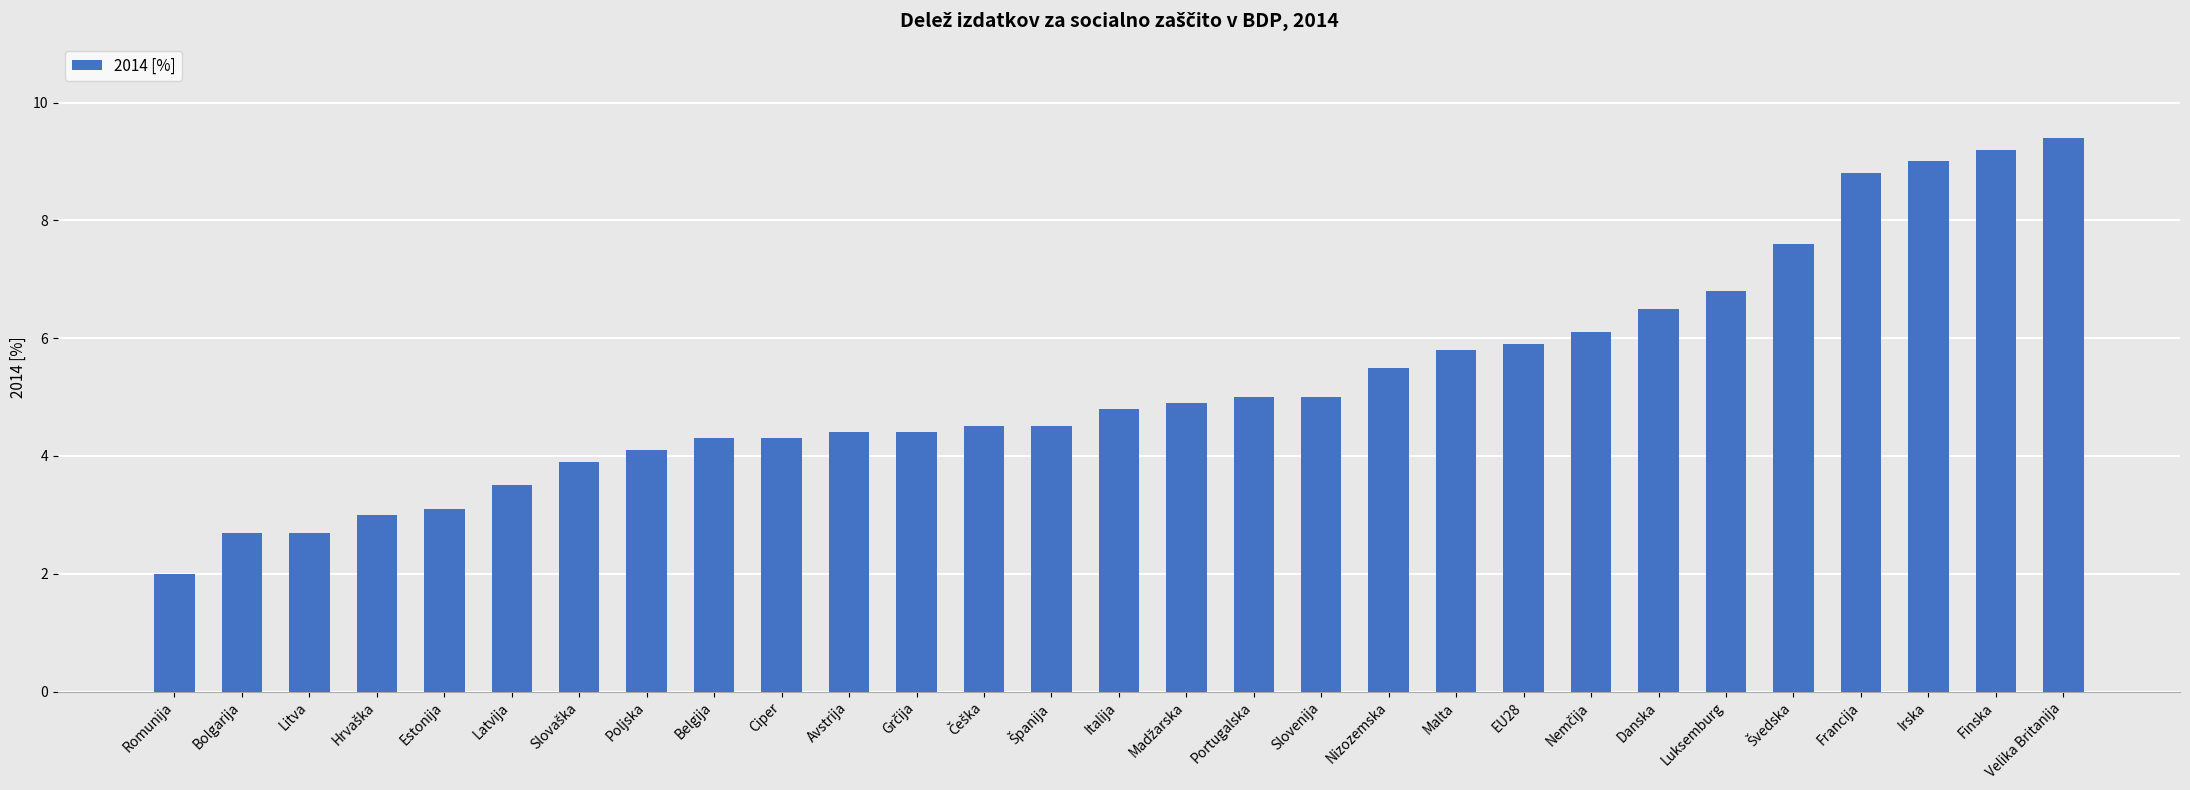

What is the label of the 13th bar from the right?

Portugalska